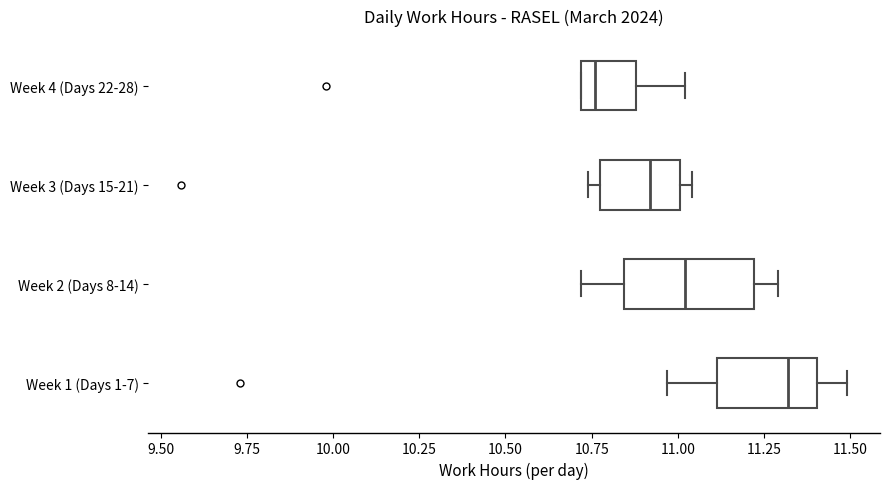

Reading bottom to top, read every box against the x-axis: the position of its median line, the range the box covers, and the ends of its whiskers. The values are not printed on the chart, so give them approximately, as read against the axis.

Week 1 (Days 1-7): median 11.30, box 11.10 to 11.40, whiskers 10.95 to 11.50
Week 2 (Days 8-14): median 11.00, box 10.85 to 11.20, whiskers 10.70 to 11.30
Week 3 (Days 15-21): median 10.90, box 10.80 to 11.00, whiskers 10.75 to 11.05
Week 4 (Days 22-28): median 10.75, box 10.70 to 10.90, whiskers 10.70 to 11.00